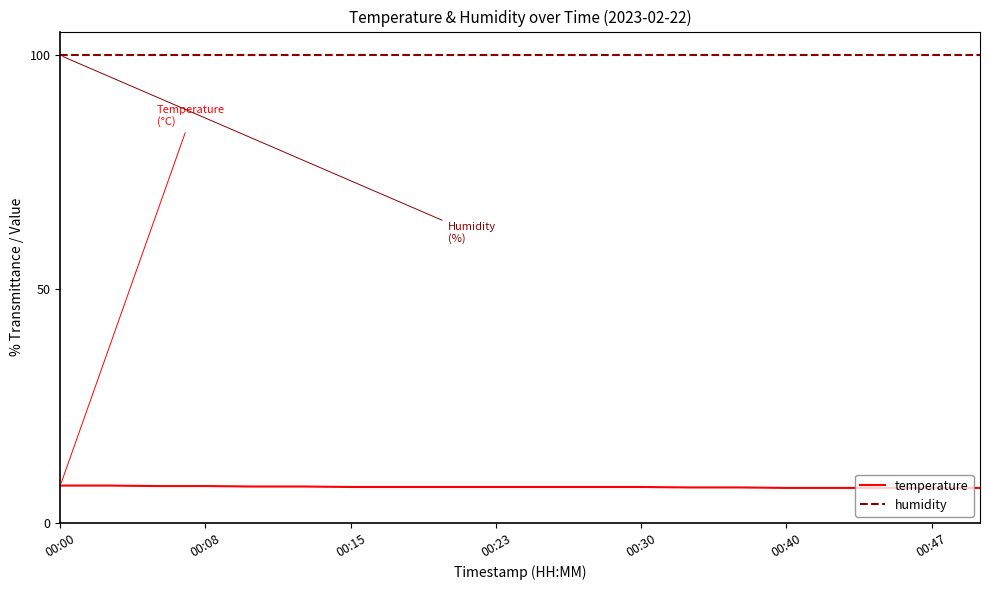

True or false: humidity and temperature intersect in this chart.

False